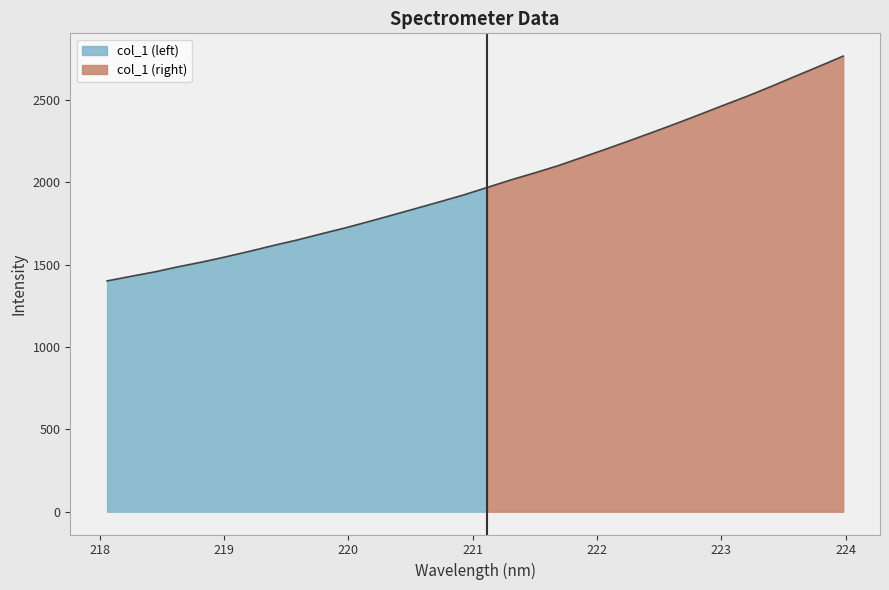

Rank the categories by value from lowest to highest.

218.0596, 218.2508, 218.442, 218.6332, 218.8244, 219.0156, 219.2067, 219.3979, 219.589, 219.7801, 219.9712, 220.1623, 220.3533, 220.5444, 220.7354, 220.9264, 221.1174, 221.3083, 221.4993, 221.6902, 221.8812, 222.0721, 222.263, 222.4538, 222.6447, 222.8355, 223.0264, 223.2172, 223.408, 223.5987, 223.7895, 223.9802